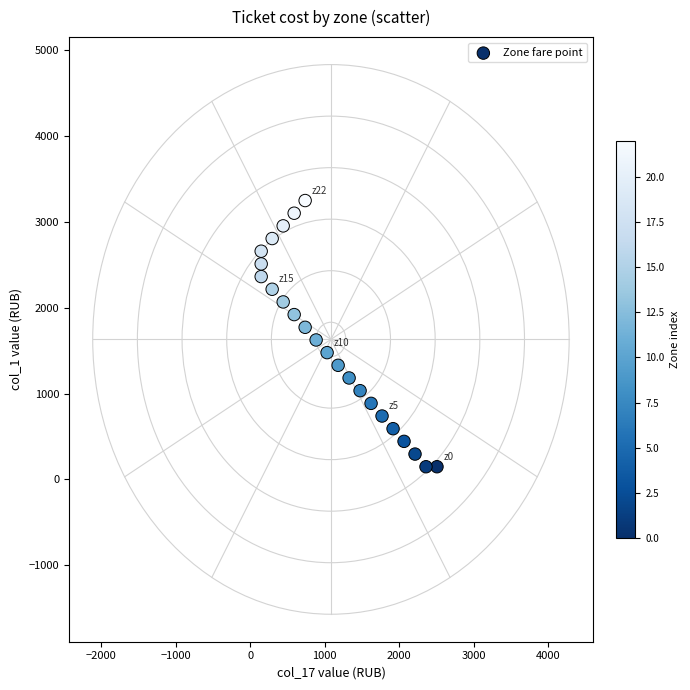

What is the range of X values (max minus min)?

2361.5